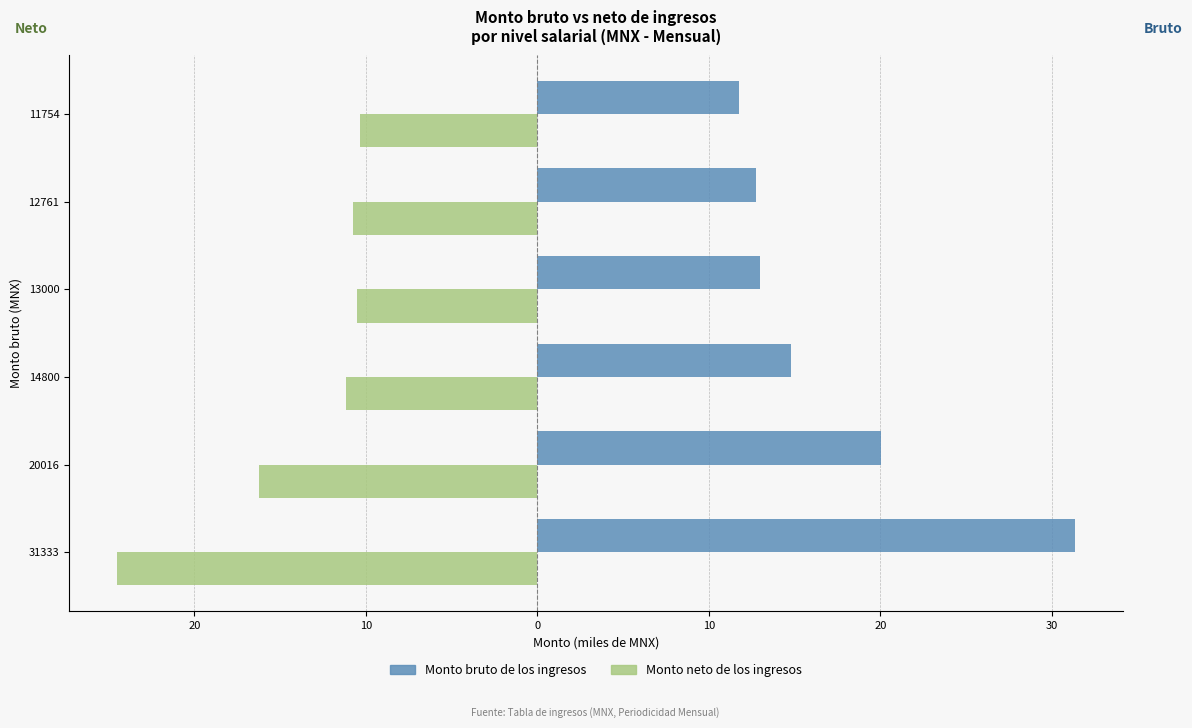

What is the minimum value for Monto bruto de los ingresos?

11.8